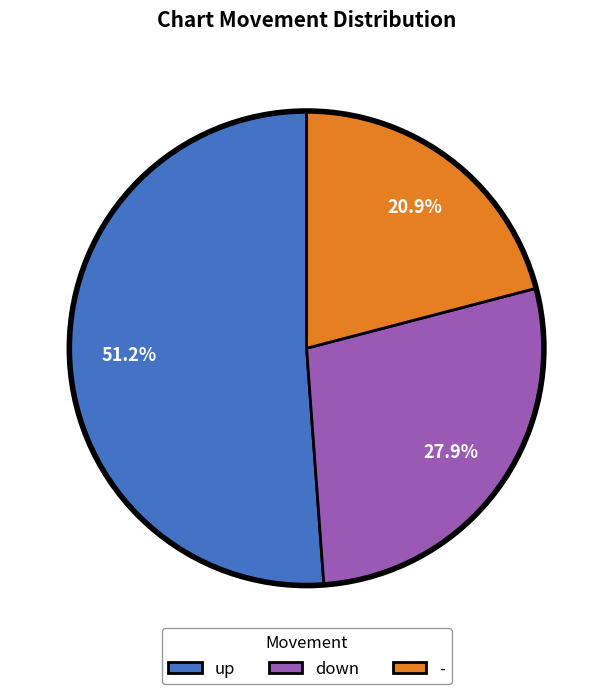

Is the sum of down and - greater than half?

No